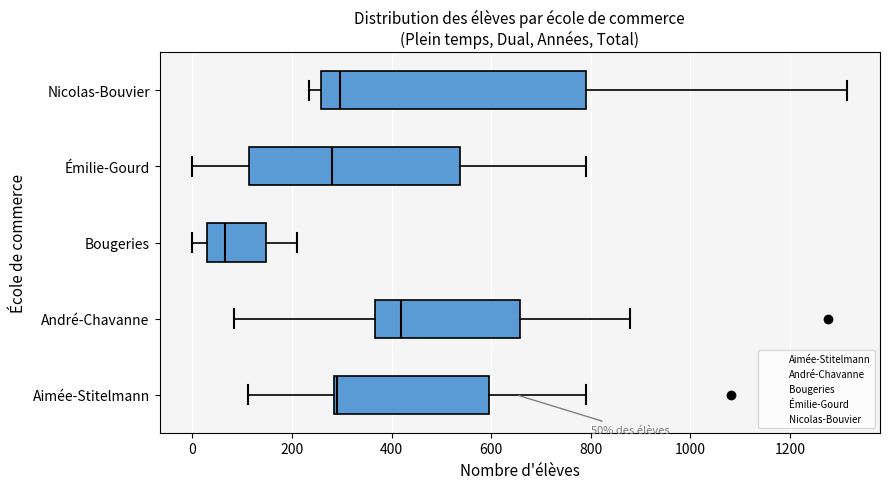

Which box is the widest, from its left edge to its right edge?

Nicolas-Bouvier